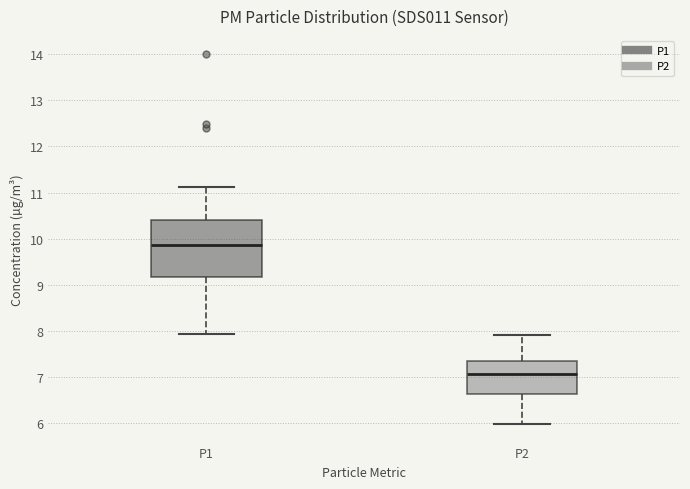

Reading left to right, read every box against the y-axis: the position of its median line, the range the box covers, and the ends of its whiskers. The values are not printed on the chart, so give them approximately, as read against the axis.

P1: median 9.9, box 9.2 to 10.4, whiskers 7.9 to 11.1
P2: median 7.1, box 6.6 to 7.3, whiskers 6.0 to 7.9